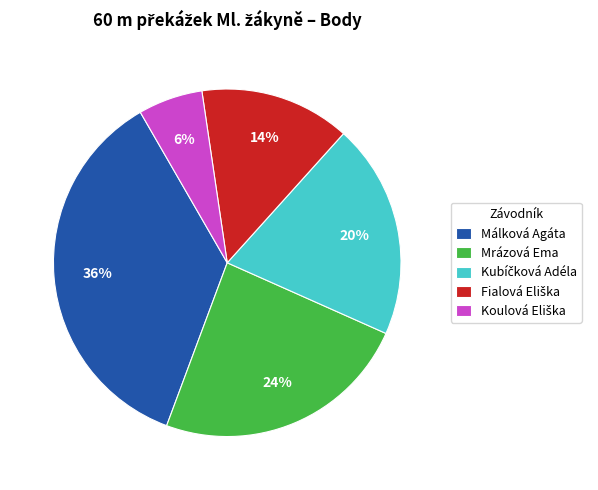

Count the number of slices in the pie.

5